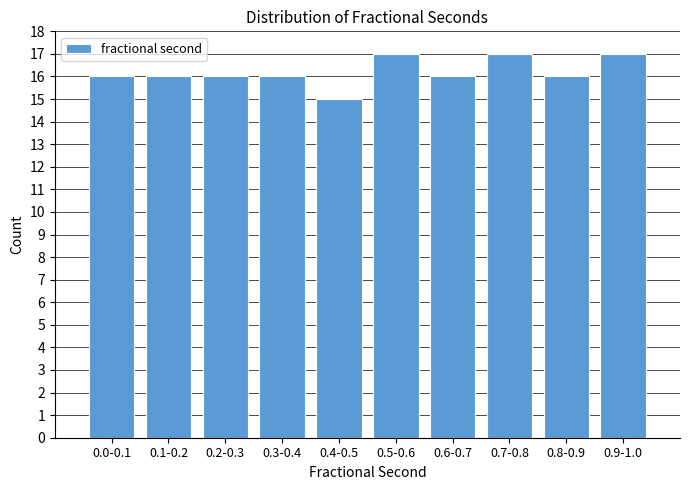

Reading left to right, list all the values displayed in this chart.

16	16	16	16	15	17	16	17	16	17